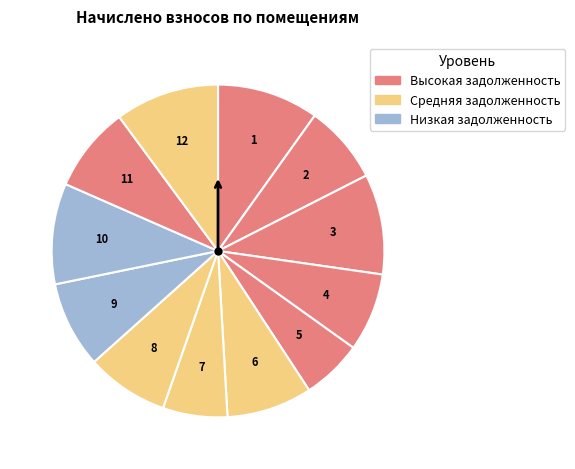

To the nearest percent, what is the average slice percentage?

8%